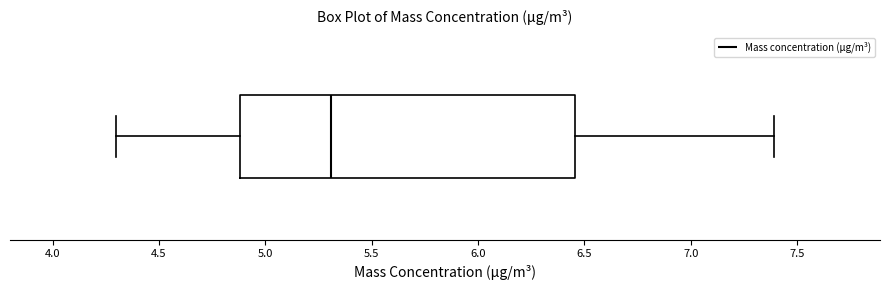

Read this box plot against the x-axis: the position of the median line, the range covered by the box, and the ends of both whiskers. The values are not printed on the chart, so give them approximately, as read against the axis.

median 5.30, box 4.90 to 6.45, whiskers 4.30 to 7.40